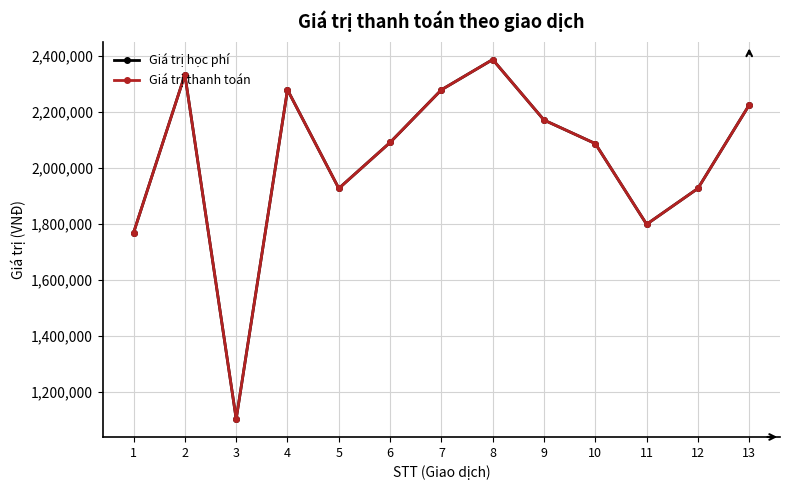

Which category has the lowest value in the Giá trị học phí series?

3